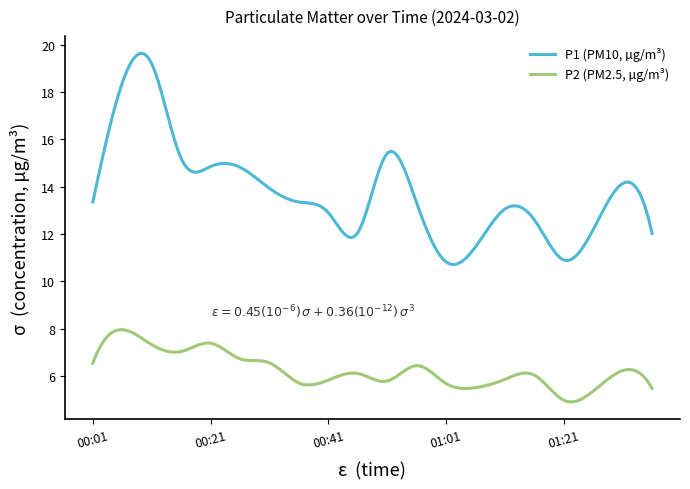

At how many categories does at least one series exceed 9?

300